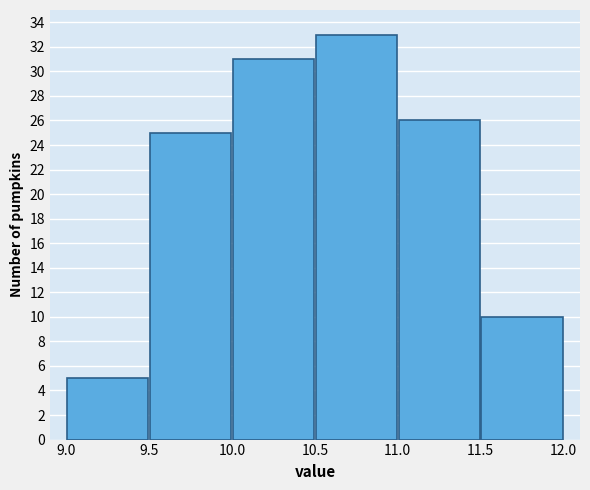

Over which range of the x-axis is the bar tallest?

10.5 to 11.0